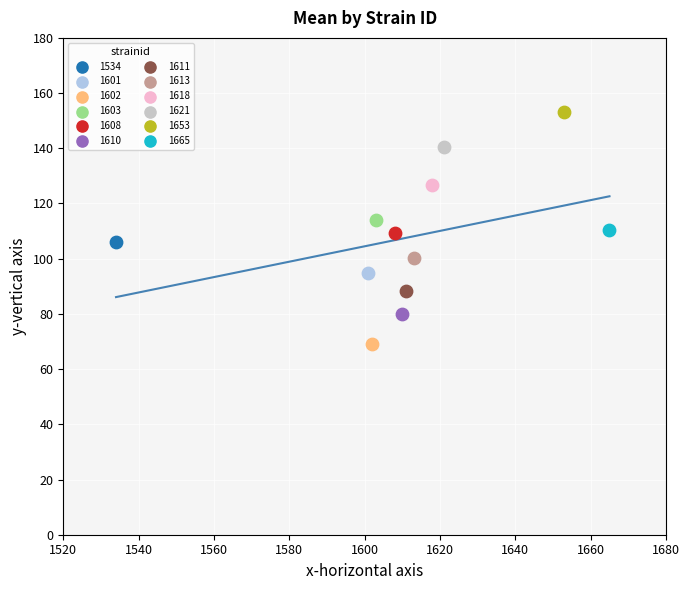

What are all the series names shown in the legend?

1534, 1601, 1602, 1603, 1608, 1610, 1611, 1613, 1618, 1621, 1653, 1665